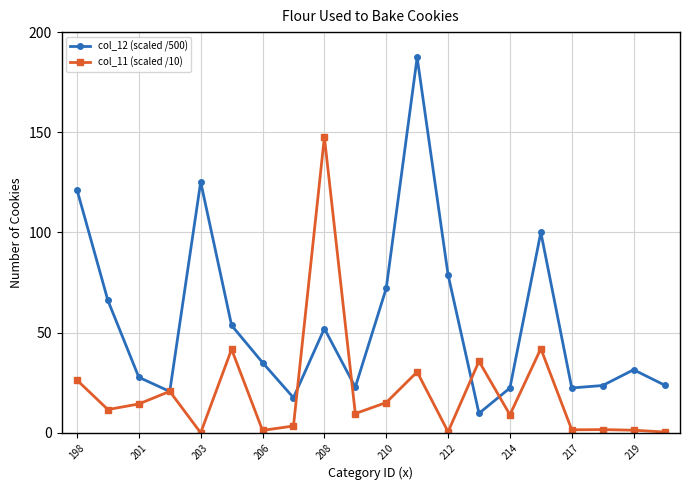

Which series has the largest total across all categories?

col_12 (scaled /500)